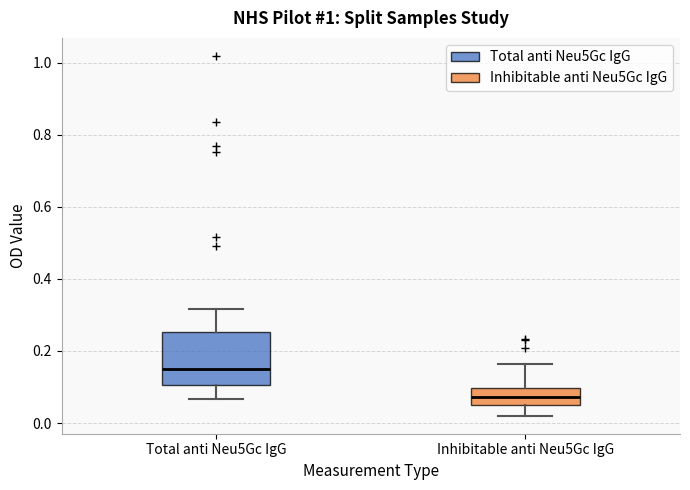

Which box has the lowest median line?

Inhibitable anti Neu5Gc IgG